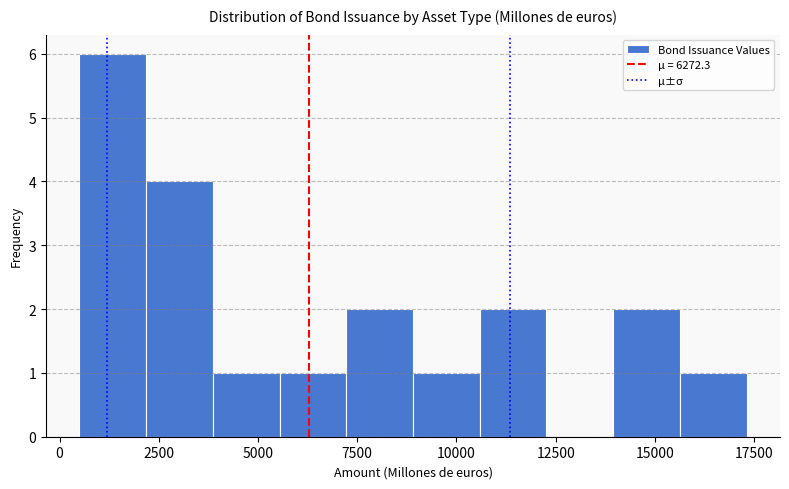

Read against the x-axis, roughly where is the centre of the tallest bar?

1500